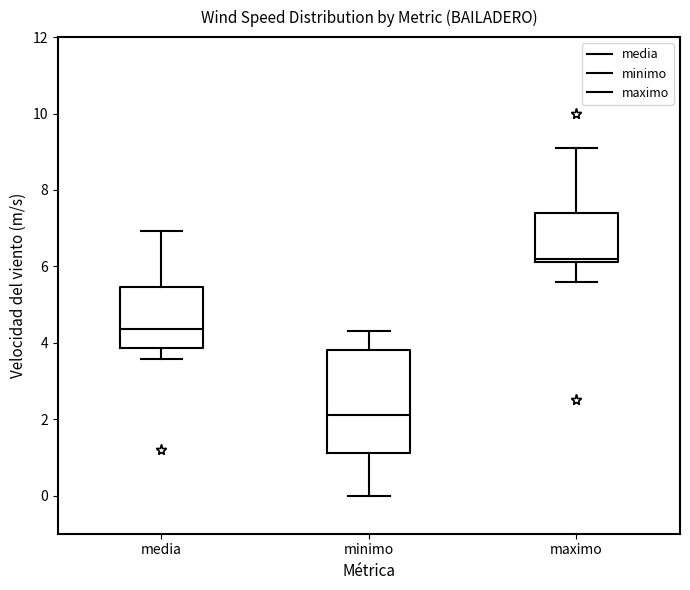

Where does the upper whisker of the box for maximo end on the y-axis? The values are not printed on the chart, so give them approximately, as read against the axis.

9.2